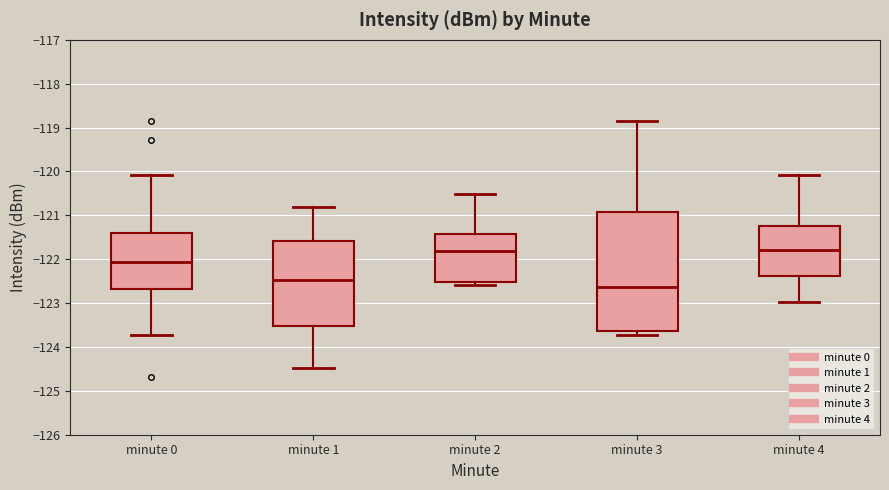

Comparing the boxes themselves (not the whiskers), which one is the tallest?

minute 3